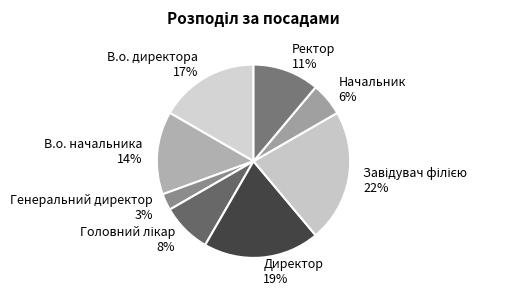

To the nearest percent, what is the combined percentage of Директор and Начальник?

25%